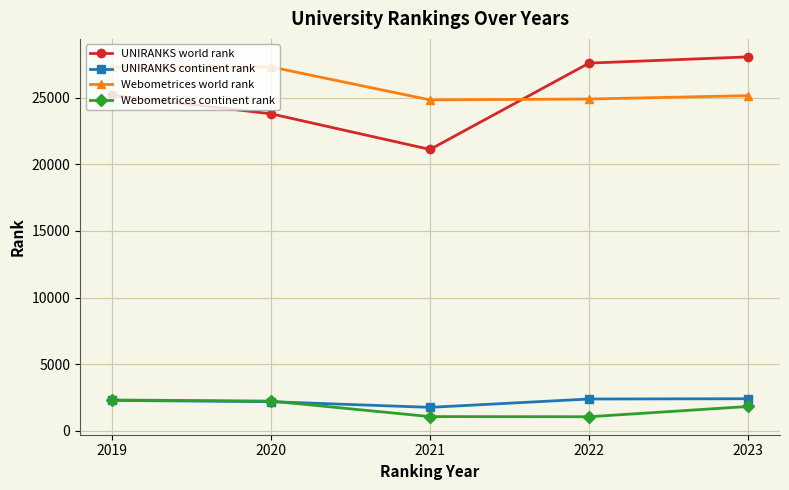

What is the total value across all series at 2022?

55928